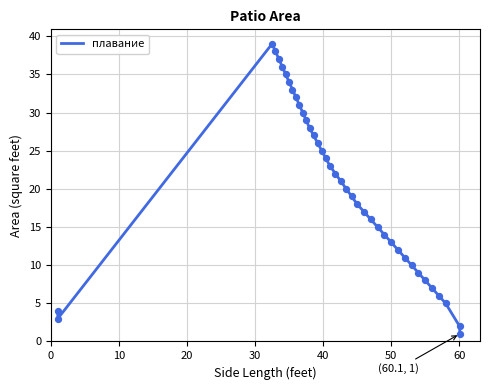

What is the maximum value shown in the chart?

39